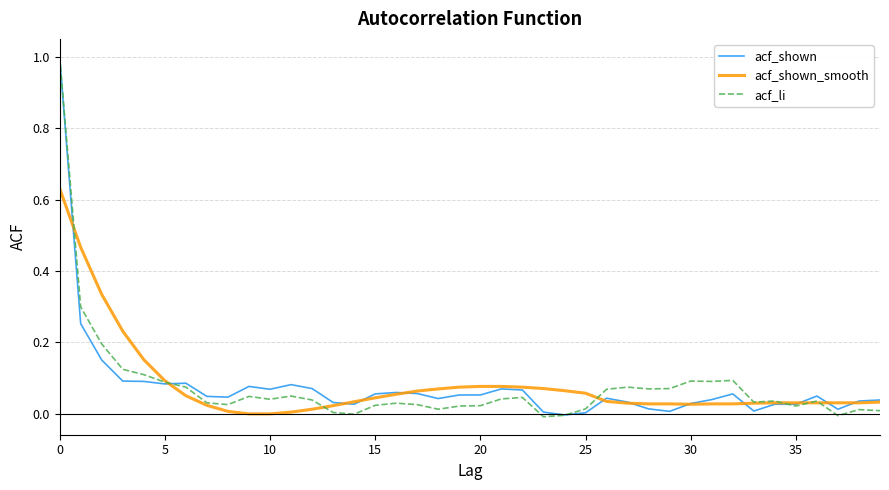

What is the maximum value shown in the chart?

1.0